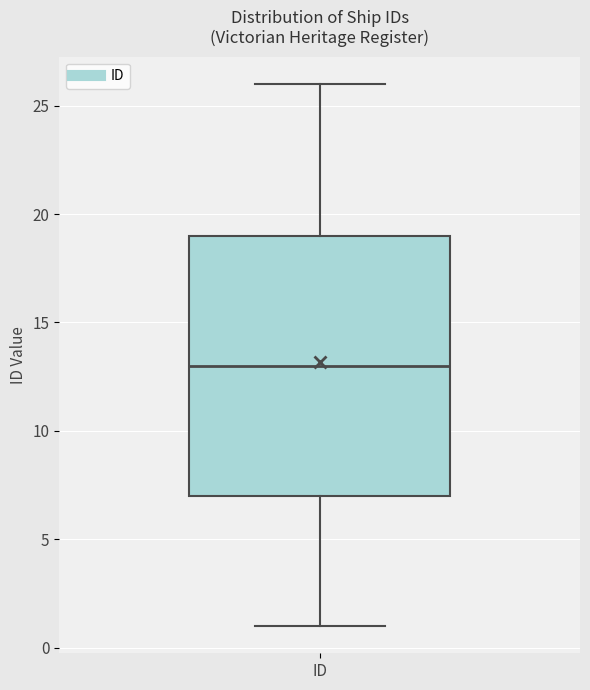

Where does the lower whisker of the box for ID end on the y-axis? The values are not printed on the chart, so give them approximately, as read against the axis.

1